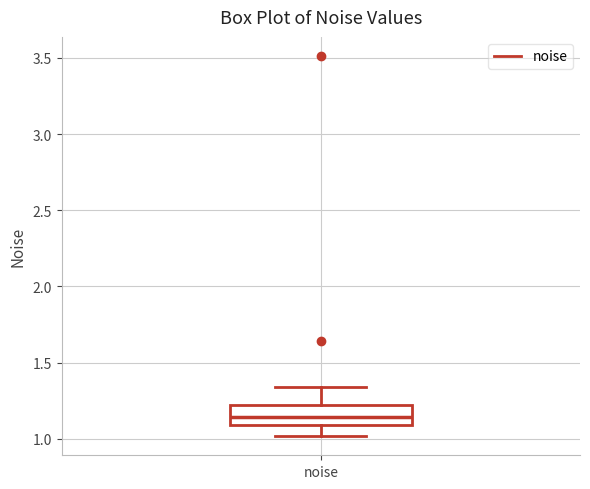

Read this box plot against the y-axis: the position of the median line, the range covered by the box, and the ends of both whiskers. The values are not printed on the chart, so give them approximately, as read against the axis.

median 1.15, box 1.10 to 1.20, whiskers 1.00 to 1.35